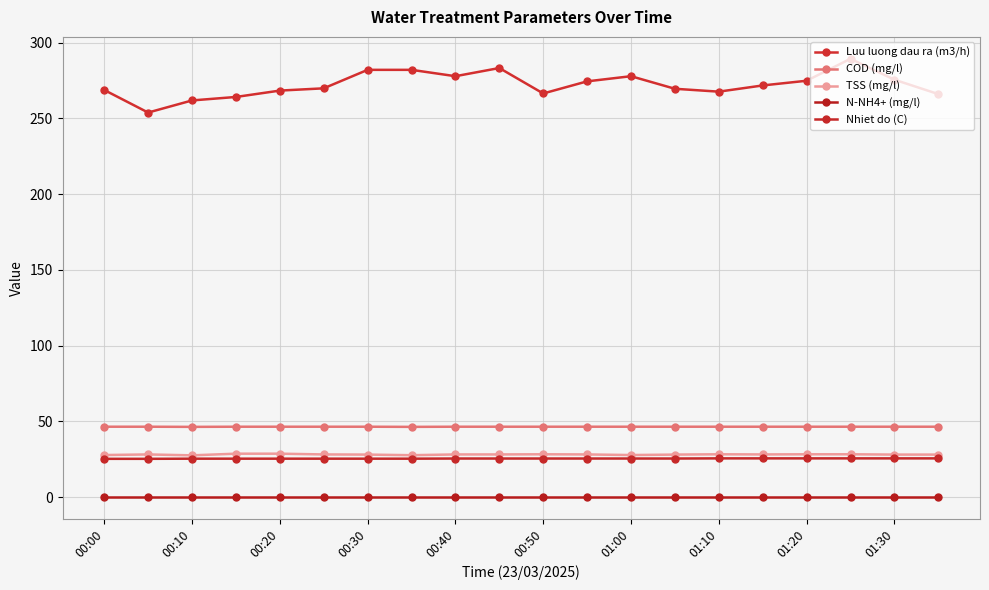

List the series in order of their peak value, lowest first.

N-NH4+ (mg/l), Nhiet do (C), TSS (mg/l), COD (mg/l), Luu luong dau ra (m3/h)